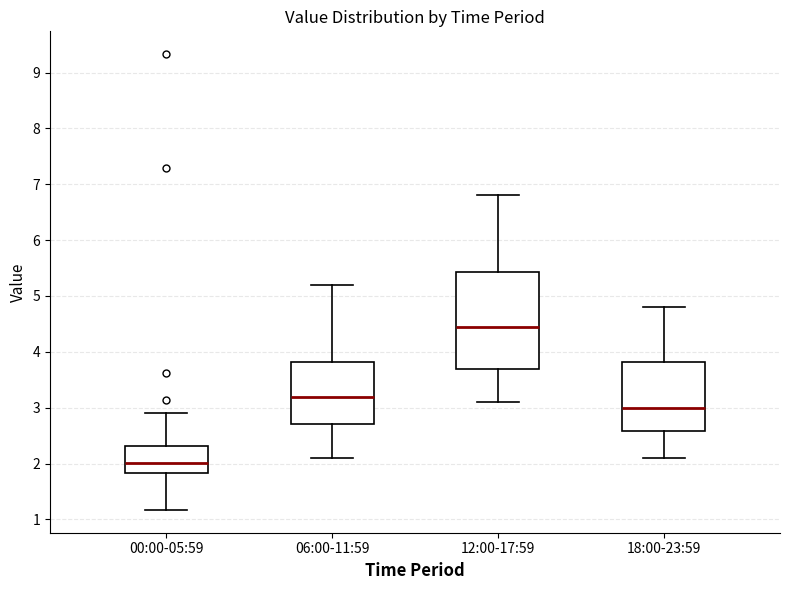

Reading left to right, read every box against the y-axis: the position of its median line, the range the box covers, and the ends of its whiskers. The values are not printed on the chart, so give them approximately, as read against the axis.

00:00-05:59: median 2.0, box 1.8 to 2.3, whiskers 1.2 to 2.9
06:00-11:59: median 3.2, box 2.7 to 3.8, whiskers 2.1 to 5.2
12:00-17:59: median 4.5, box 3.7 to 5.4, whiskers 3.1 to 6.8
18:00-23:59: median 3.0, box 2.6 to 3.8, whiskers 2.1 to 4.8